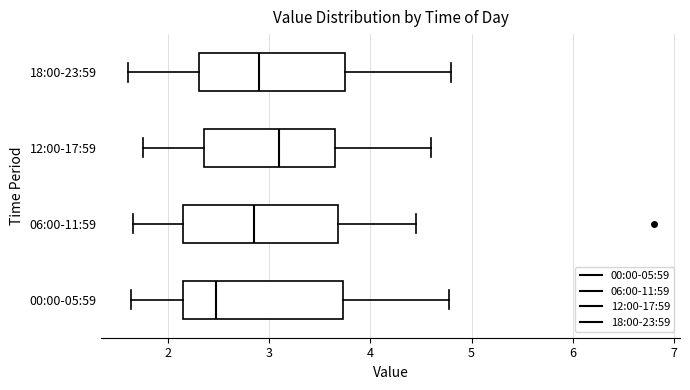

Reading bottom to top, transcribe this box plot: for each box, give where its median line is, the range the box spans, and where its two whiskers end, as read against the x-axis. The values are not printed on the chart, so give them approximately, as read against the axis.

00:00-05:59: median 2.5, box 2.2 to 3.7, whiskers 1.6 to 4.8
06:00-11:59: median 2.9, box 2.2 to 3.7, whiskers 1.7 to 4.5
12:00-17:59: median 3.1, box 2.4 to 3.7, whiskers 1.8 to 4.6
18:00-23:59: median 2.9, box 2.3 to 3.8, whiskers 1.6 to 4.8